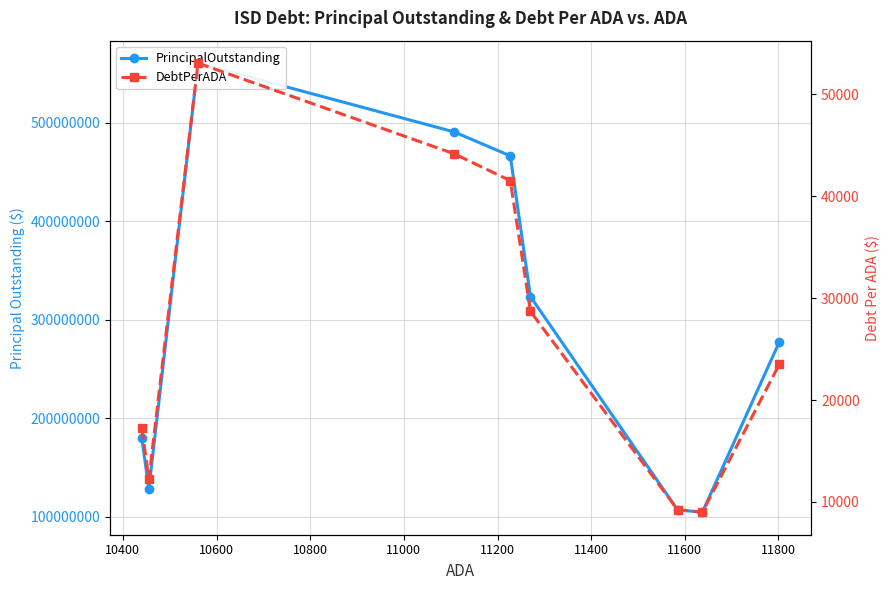

What is the sum of all PrincipalOutstanding values?

2638743670.0